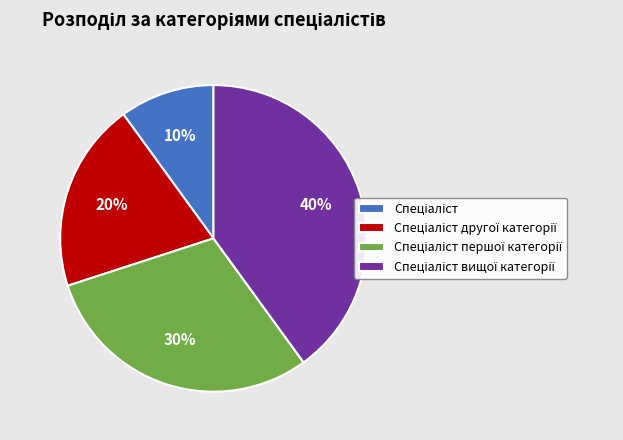

To the nearest percent, what is the difference between the largest and smallest slice percentages?

30%